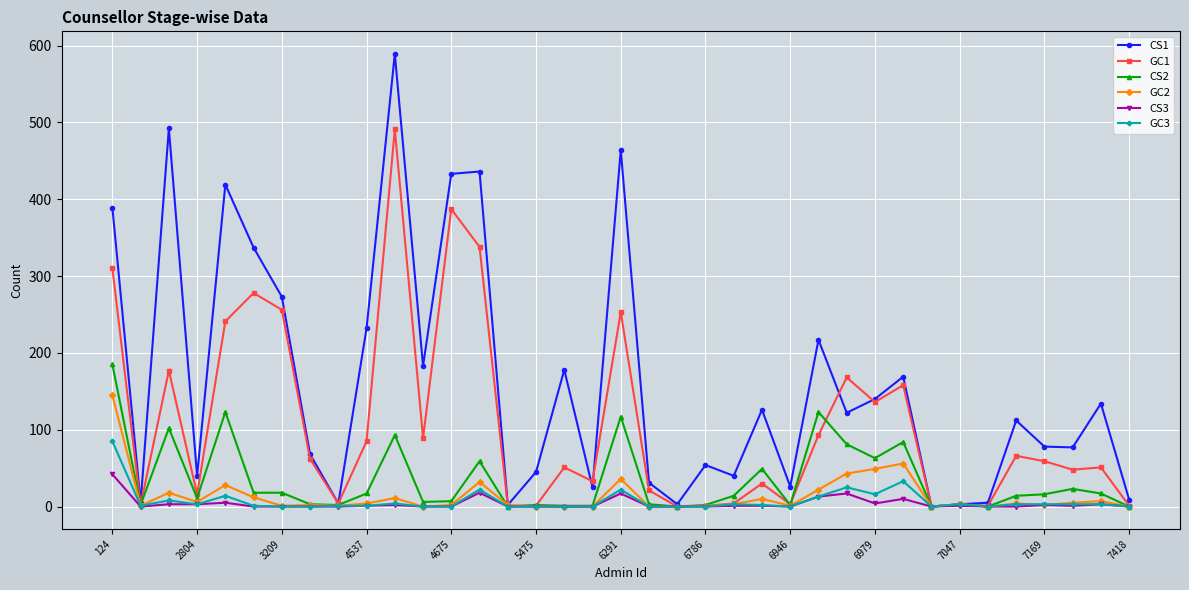

What is the greatest value displayed?

589